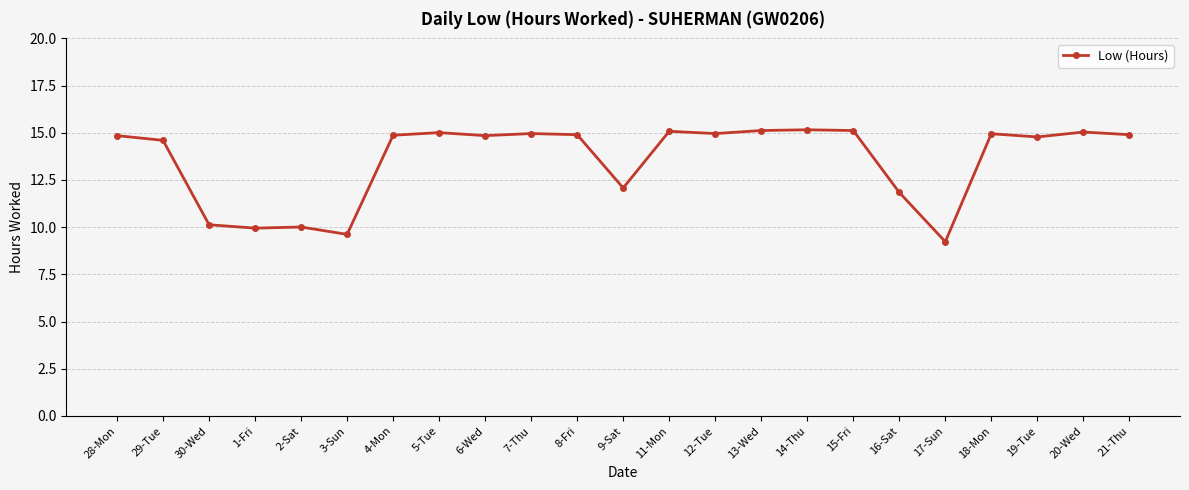

Is it true that the value at 4-Mon is 10.1?

False